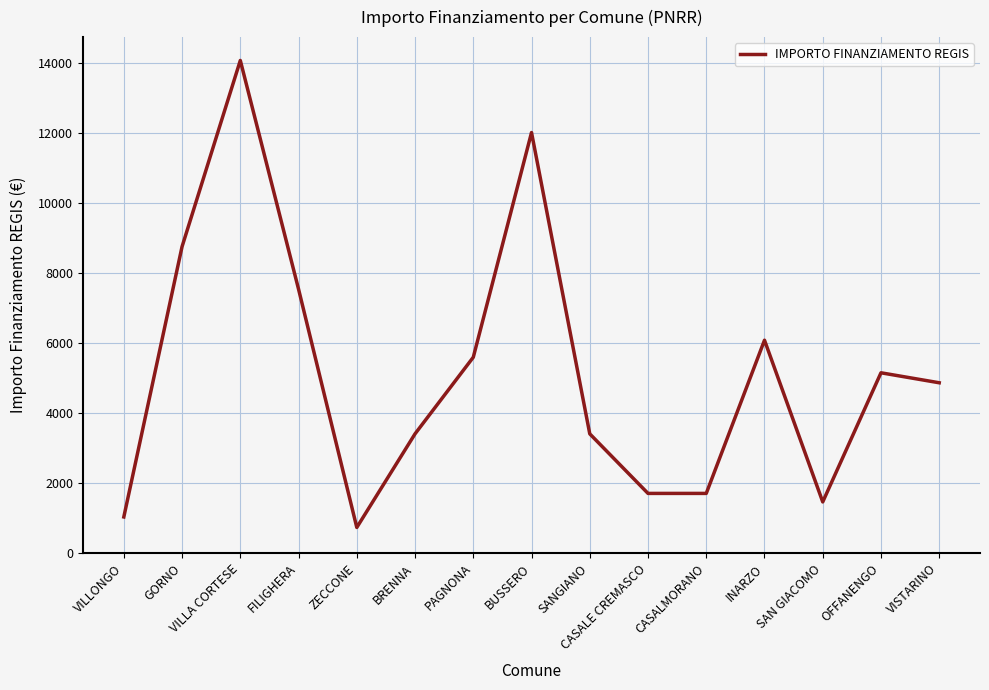

Where is the first local minimum?

ZECCONE